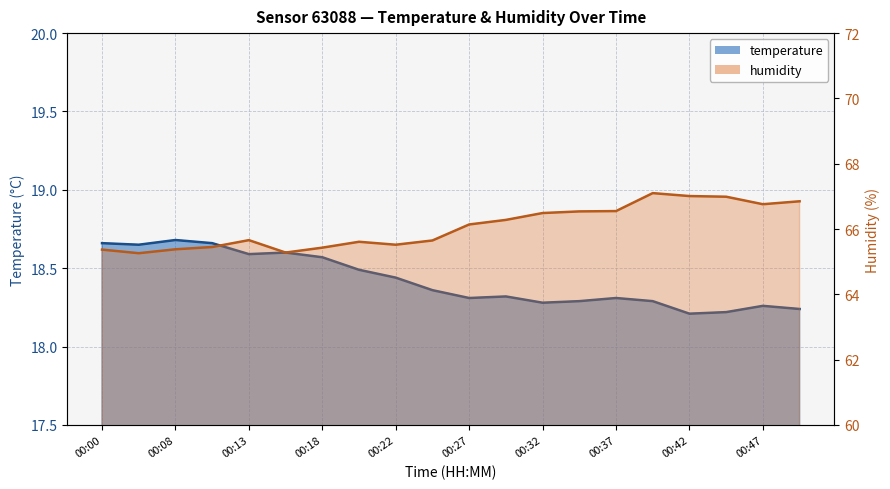

Which series has the largest total across all categories?

humidity